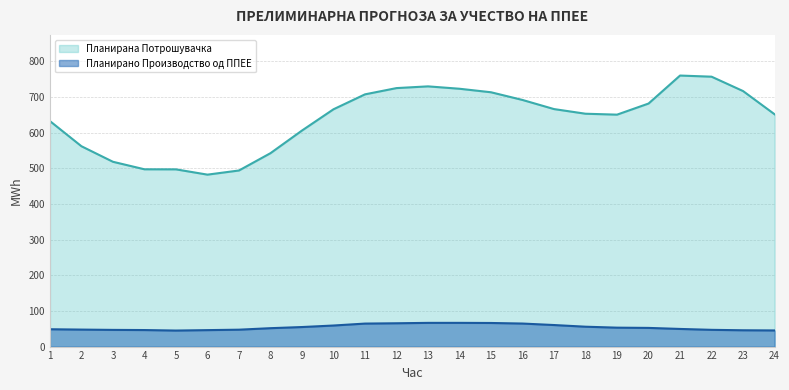

What is the value of the Планирано Производство од ППЕЕ point at the 18th from the left?

55.8